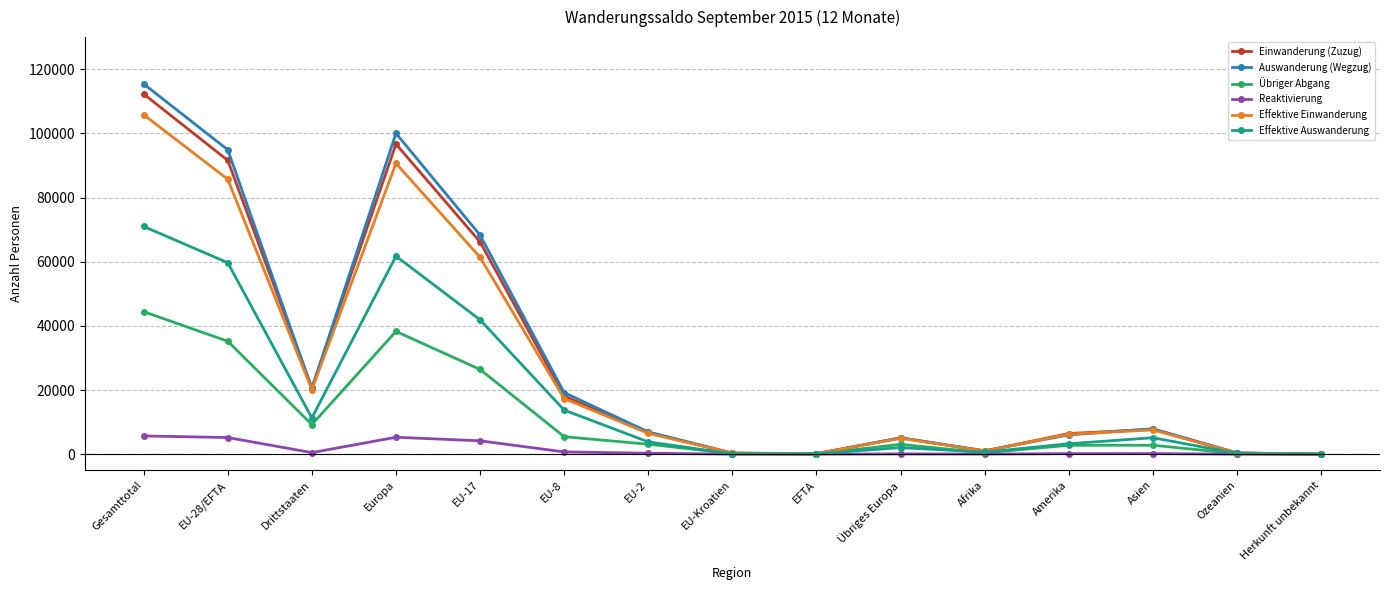

How many interior local peaks does the Einwanderung (Zuzug) series have?

3